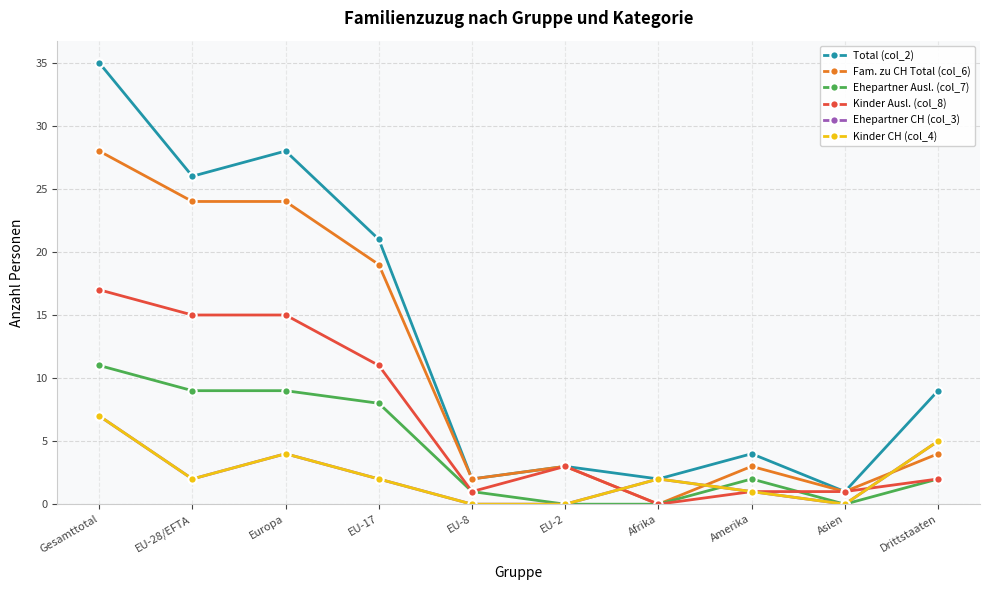

Does the chart have visible grid lines?

Yes